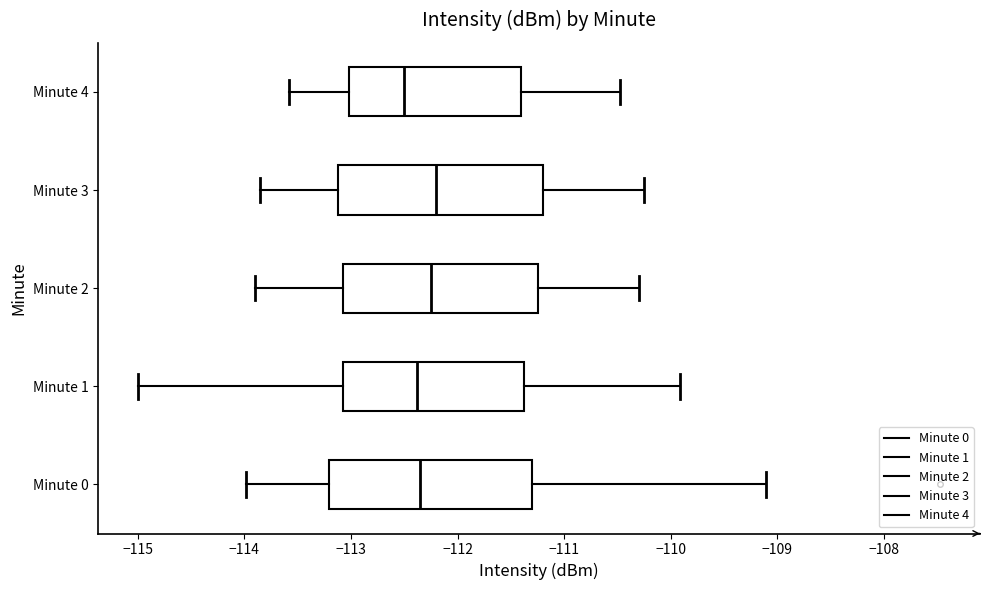

Where is the right edge of the box for Minute 4 on the x-axis? The values are not printed on the chart, so give them approximately, as read against the axis.

-111.4